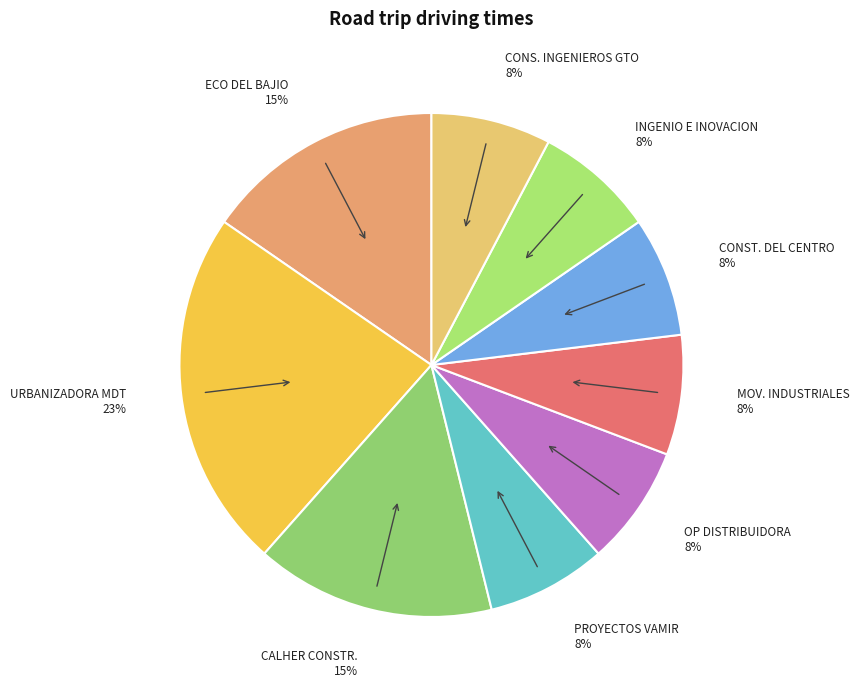

How many segments does this pie chart have?

9